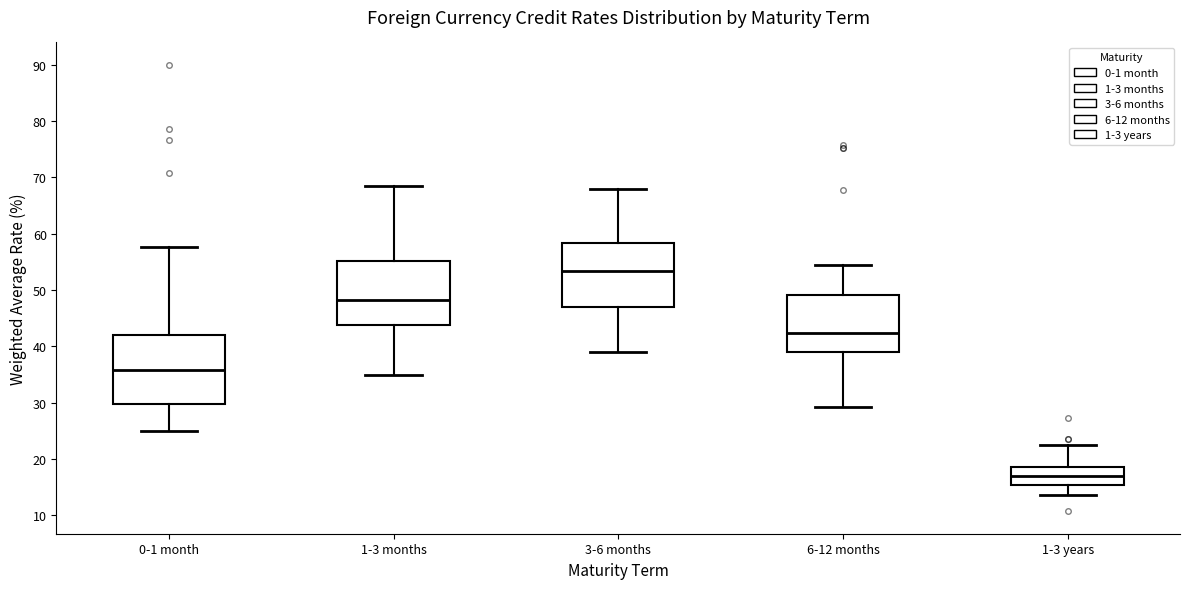

Reading left to right, read every box against the y-axis: the position of its median line, the range the box covers, and the ends of its whiskers. The values are not printed on the chart, so give them approximately, as read against the axis.

0-1 month: median 36, box 30 to 42, whiskers 25 to 58
1-3 months: median 48, box 44 to 55, whiskers 35 to 69
3-6 months: median 53, box 47 to 58, whiskers 39 to 68
6-12 months: median 42, box 39 to 49, whiskers 29 to 54
1-3 years: median 17, box 15 to 19, whiskers 14 to 23